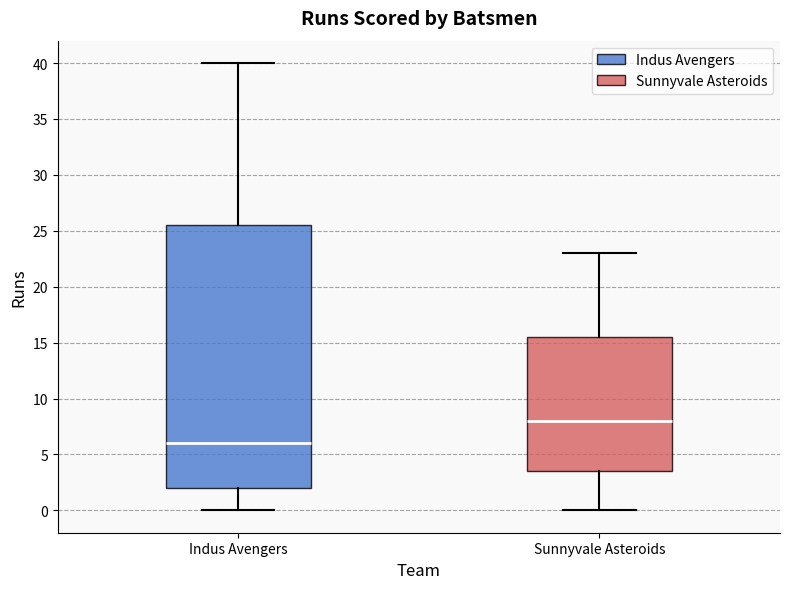

Reading left to right, read every box against the y-axis: the position of its median line, the range the box covers, and the ends of its whiskers. The values are not printed on the chart, so give them approximately, as read against the axis.

Indus Avengers: median 6.0, box 2.0 to 25.5, whiskers 0.0 to 40.0
Sunnyvale Asteroids: median 8.0, box 3.5 to 15.5, whiskers 0.0 to 23.0